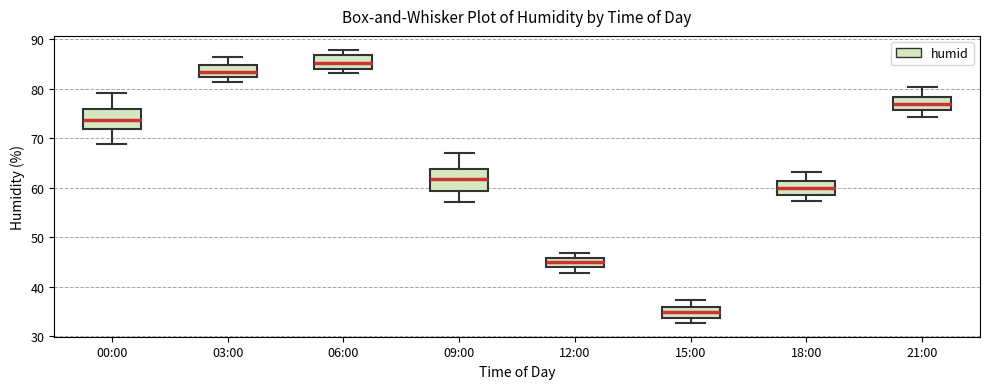

Reading left to right, transcribe this box plot: for each box, give where its median line is, the range the box spans, and where its two whiskers end, as read against the y-axis. The values are not printed on the chart, so give them approximately, as read against the axis.

00:00: median 74, box 72 to 76, whiskers 69 to 79
03:00: median 83, box 82 to 85, whiskers 81 to 86
06:00: median 85, box 84 to 87, whiskers 83 to 88
09:00: median 62, box 59 to 64, whiskers 57 to 67
12:00: median 45, box 44 to 46, whiskers 43 to 47
15:00: median 35, box 34 to 36, whiskers 33 to 37
18:00: median 60, box 59 to 61, whiskers 57 to 63
21:00: median 77, box 76 to 78, whiskers 74 to 80